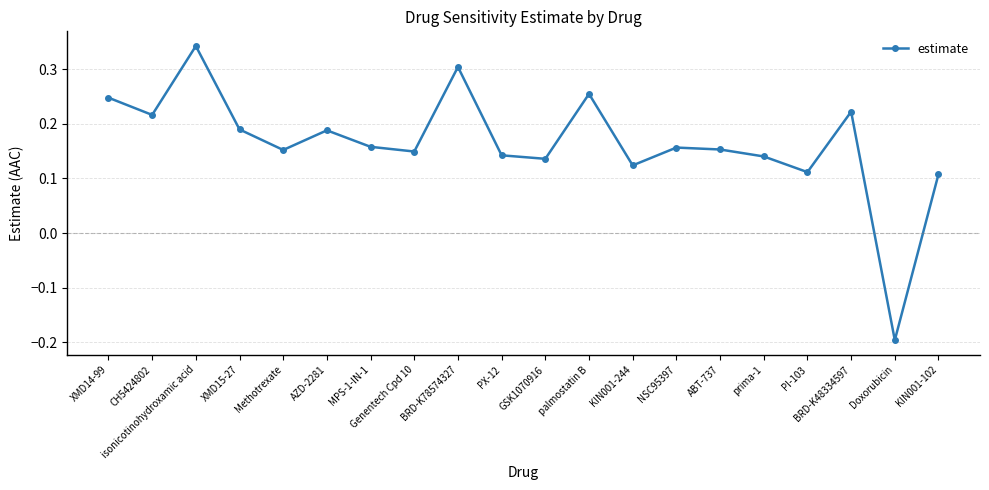

At which category does the chart reach its minimum across all series?

Doxorubicin